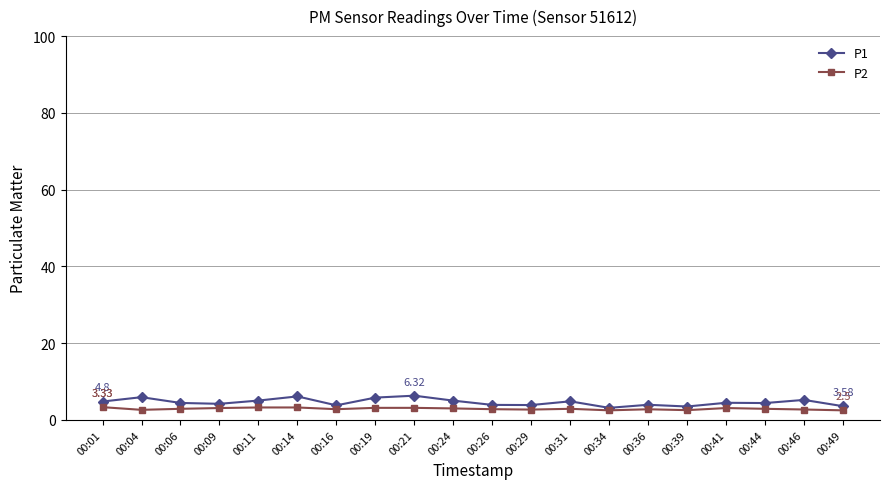

List the series in order of their overall mean, highest first.

P1, P2